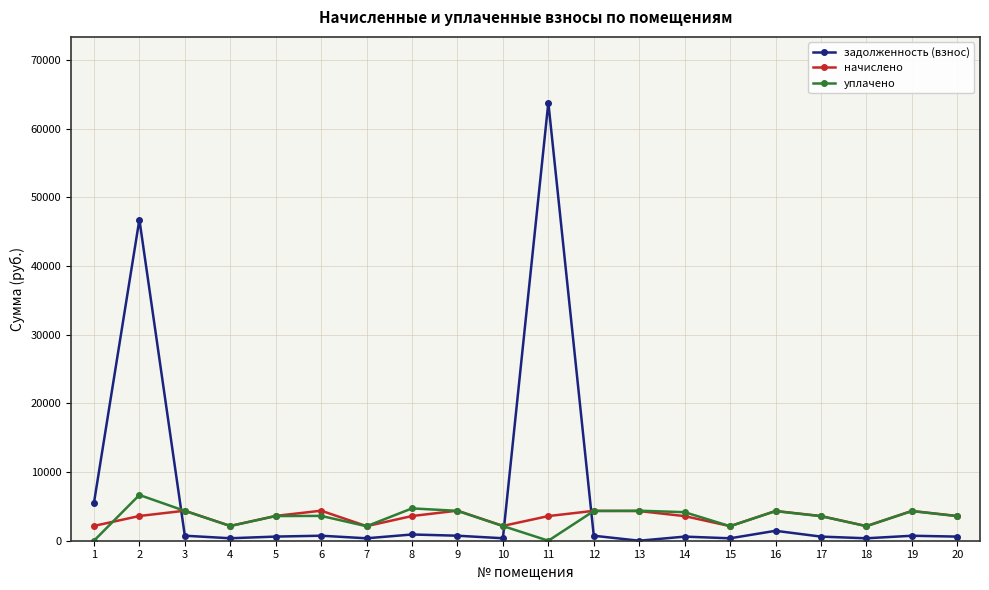

What is the highest value of the начислено series?

4376.9